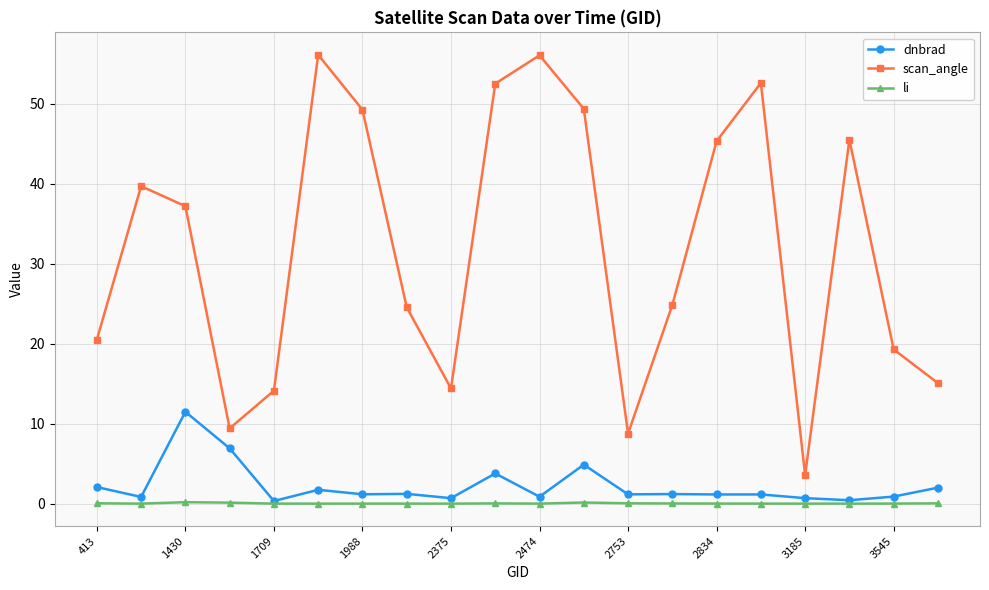

What is the value of the dnbrad point at the 20th from the left?

2.0